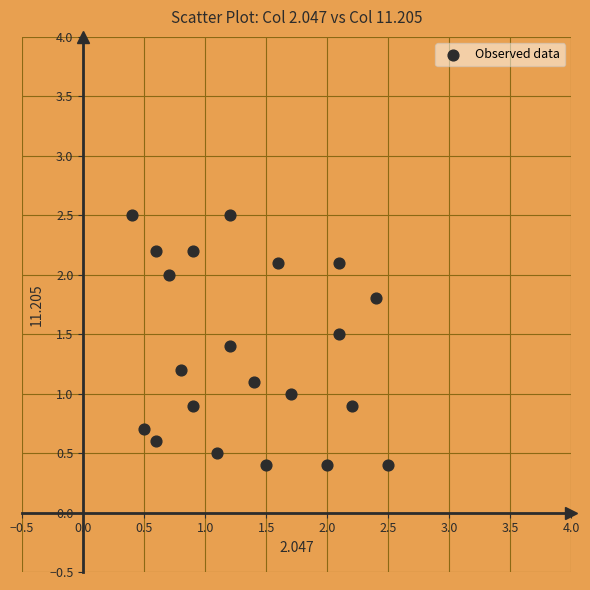

What is the range of X values (max minus min)?

2.1